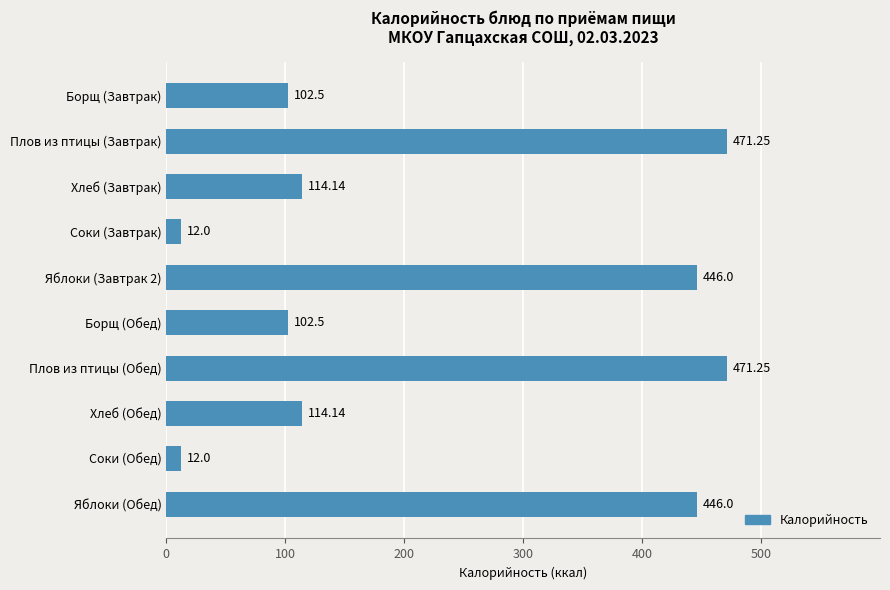

What is the sum of all values?

2291.8